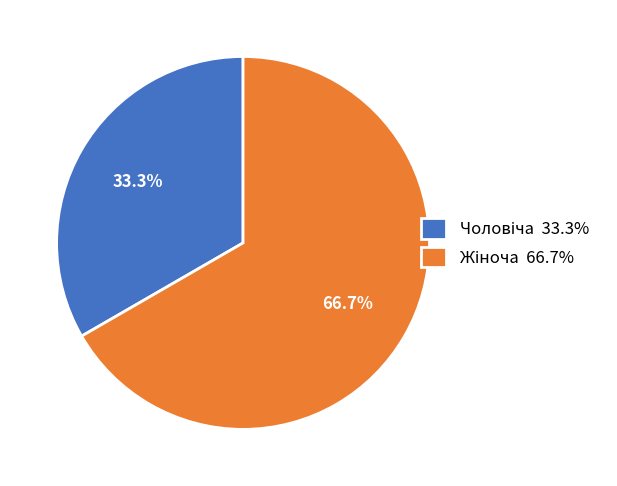

Is there any slice that represents more than half of the pie?

Yes